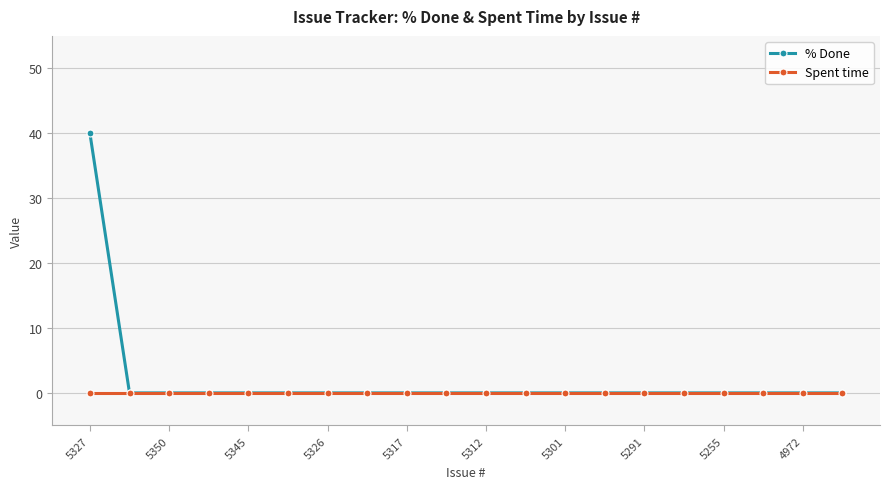

Which series has the largest range (max minus min)?

% Done